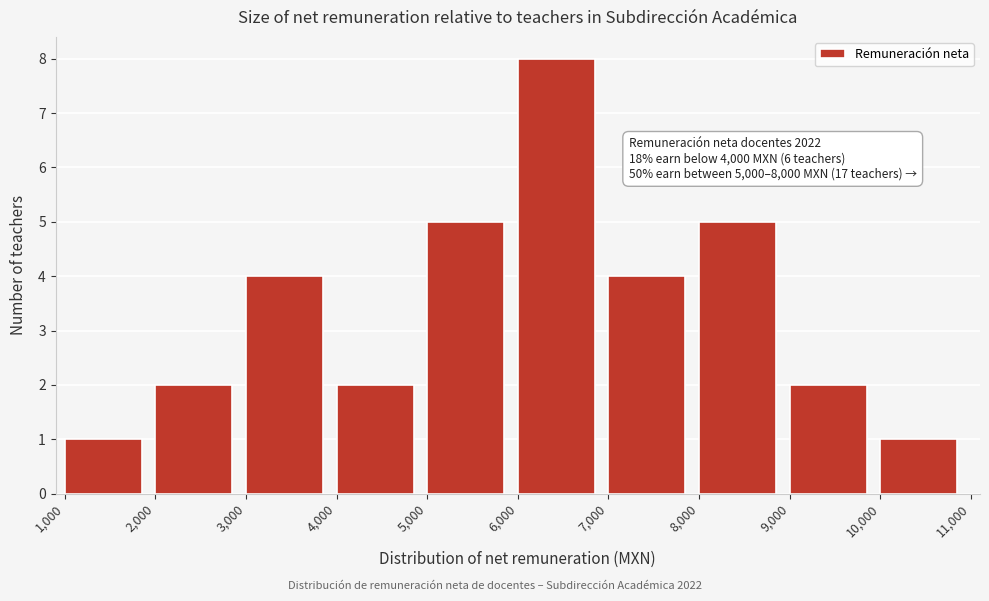

Over which range of the x-axis is the bar tallest?

6,000 to 7,000